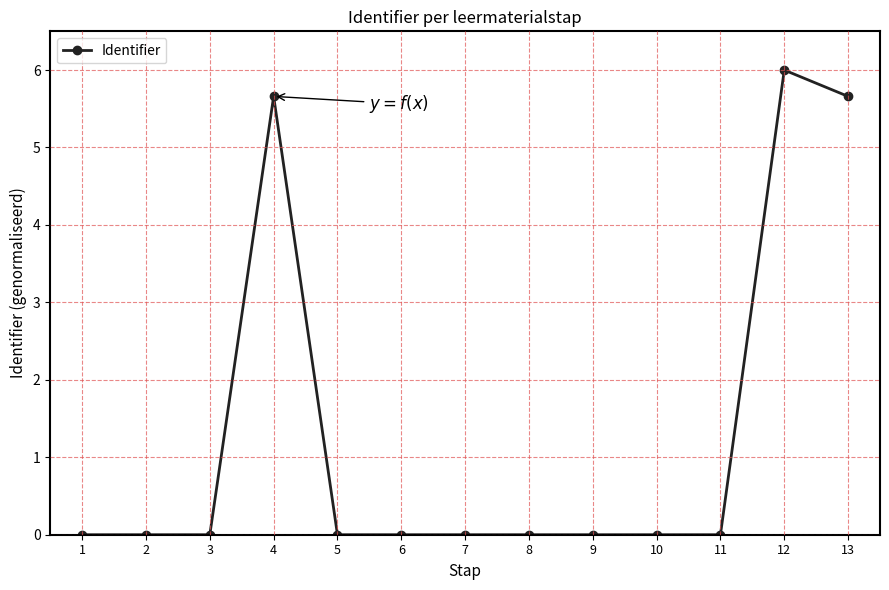

How many series are shown in this chart?

1